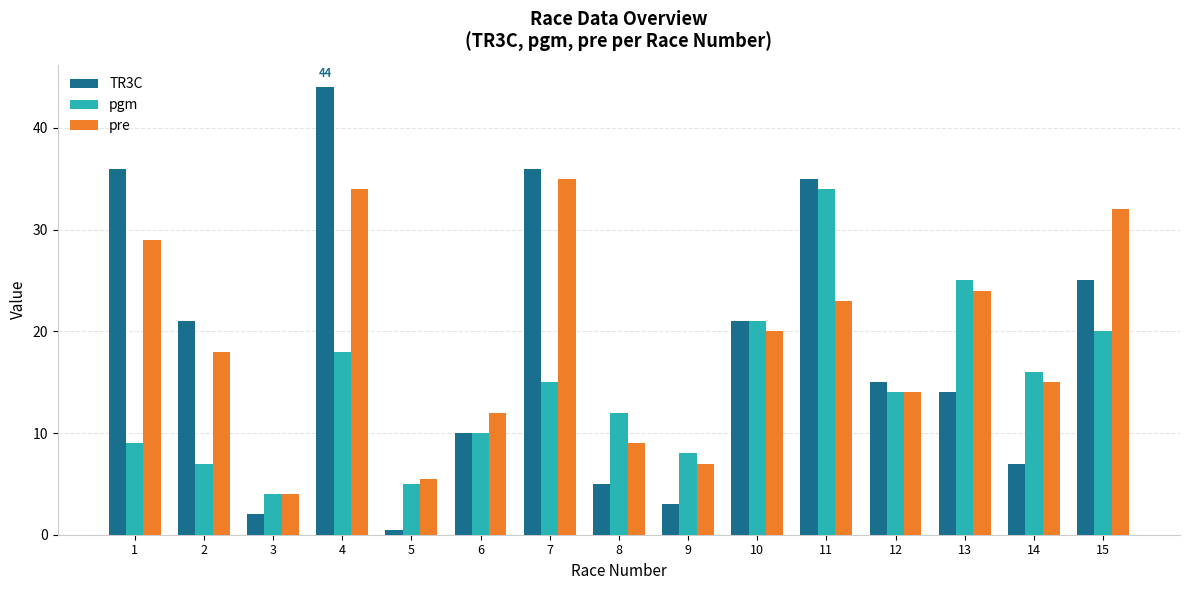

Which label corresponds to the largest value in the chart?

4